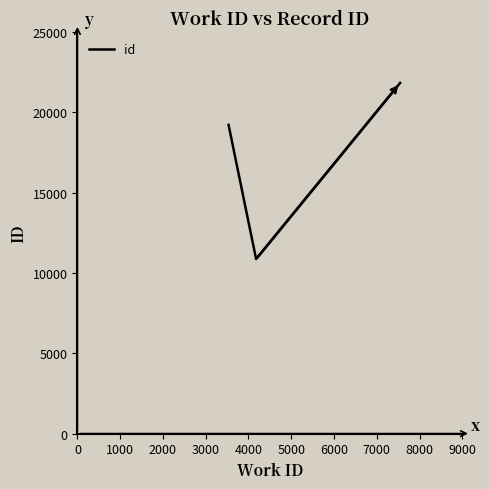

Is this an area chart (filled region under the line)?

No